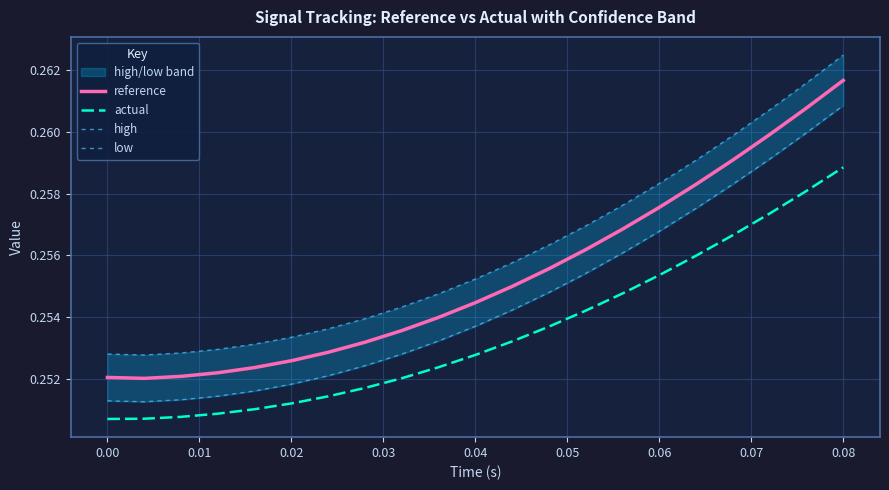

Which category has the highest value in the actual series?

0.08